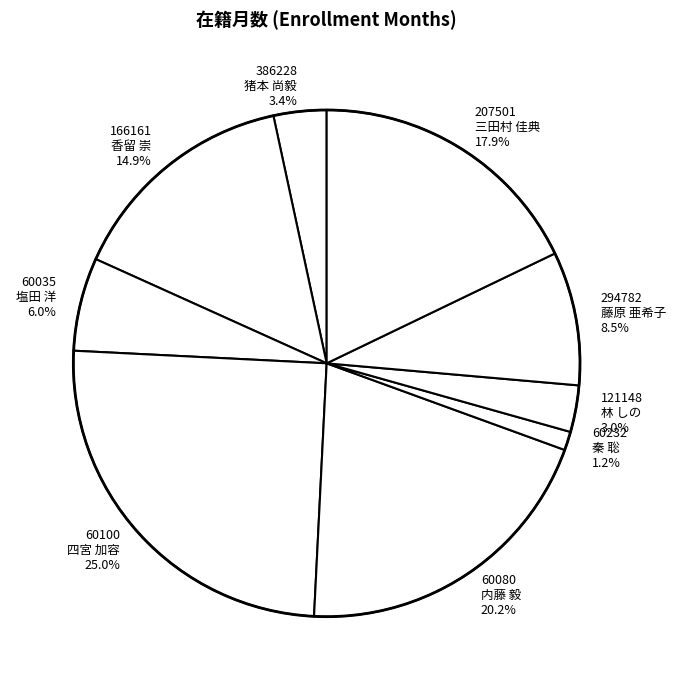

Is 294782 藤原 亜希子 the majority of the pie?

No